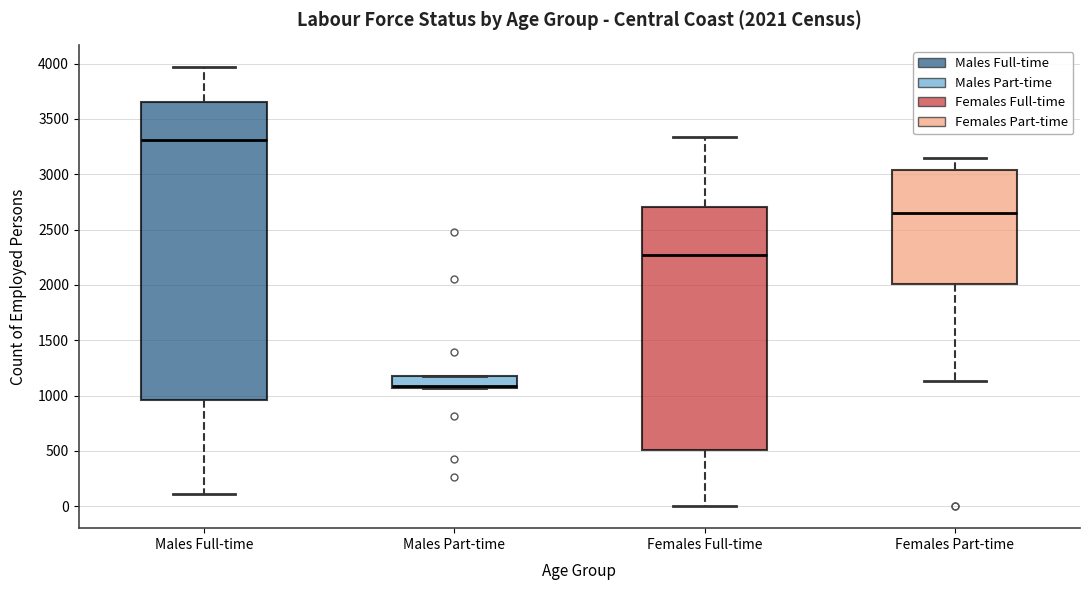

Which box's median line is the highest?

Males Full-time